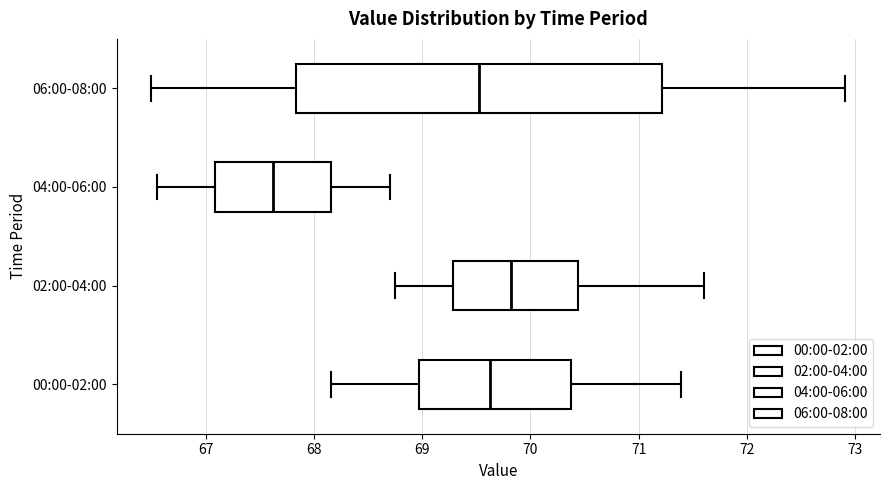

Reading bottom to top, read every box against the x-axis: the position of its median line, the range the box covers, and the ends of its whiskers. The values are not printed on the chart, so give them approximately, as read against the axis.

00:00-02:00: median 69.6, box 69.0 to 70.4, whiskers 68.2 to 71.4
02:00-04:00: median 69.8, box 69.3 to 70.4, whiskers 68.8 to 71.6
04:00-06:00: median 67.6, box 67.1 to 68.2, whiskers 66.6 to 68.7
06:00-08:00: median 69.5, box 67.8 to 71.2, whiskers 66.5 to 72.9